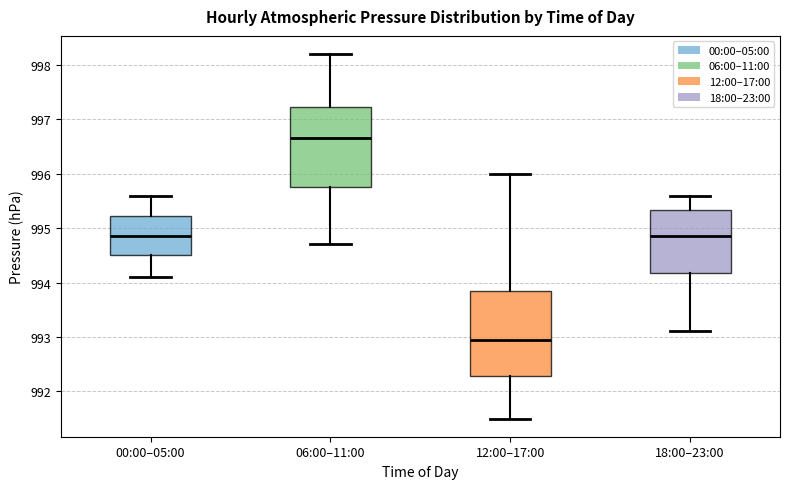

Where is the upper edge of the box for 12:00–17:00 on the y-axis? The values are not printed on the chart, so give them approximately, as read against the axis.

993.9